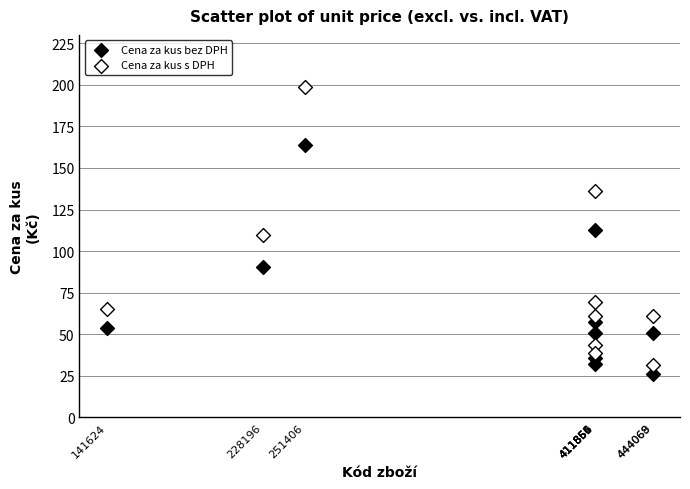

Which series has the largest Y range (max minus min)?

Cena za kus s DPH